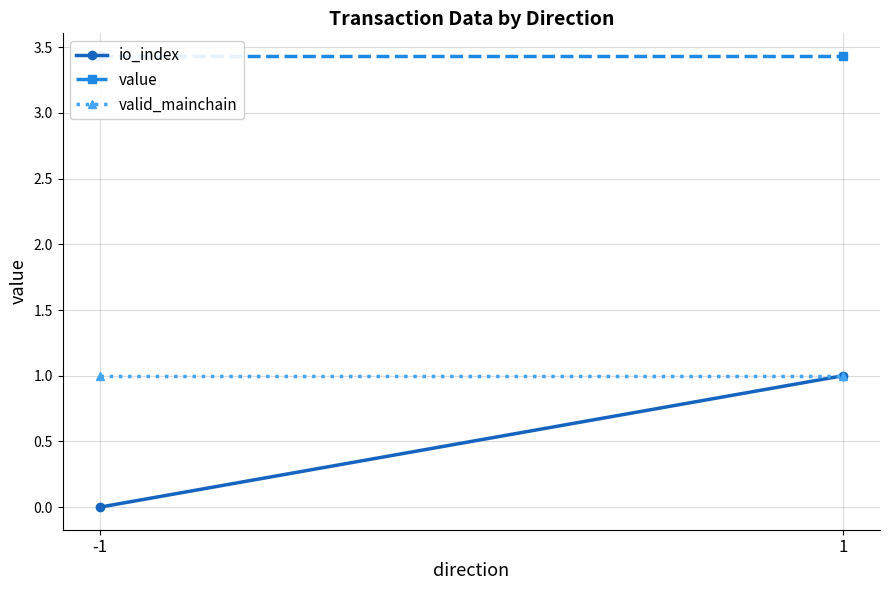

What is the value of the value point at the 2nd from the left?

3.4